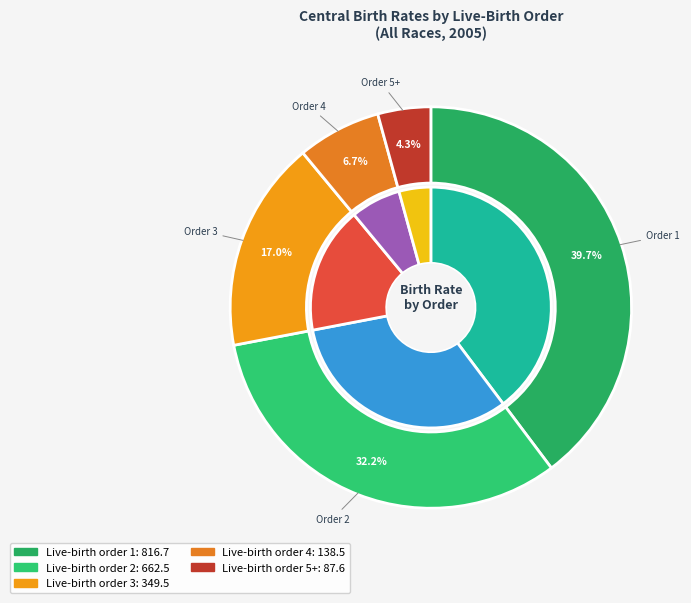

Does 5 represent more than half of the total?

No